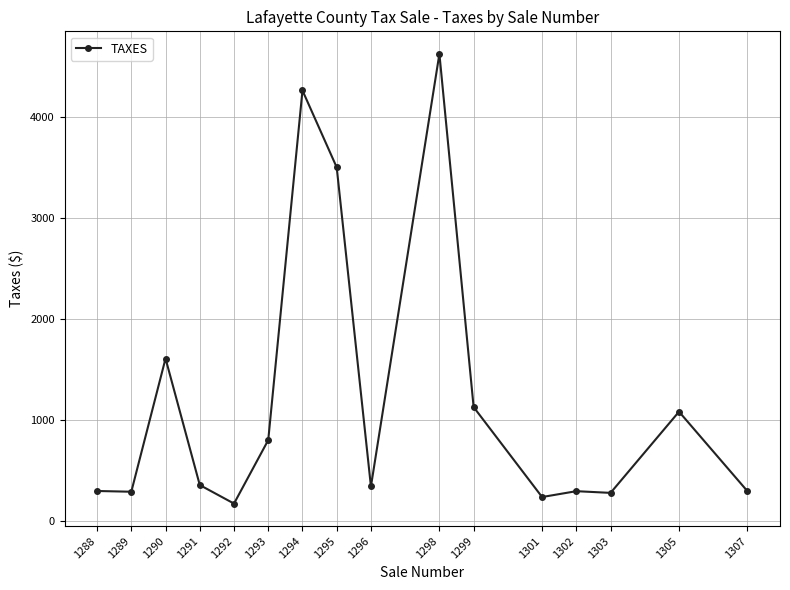

What is the average value?

1224.1